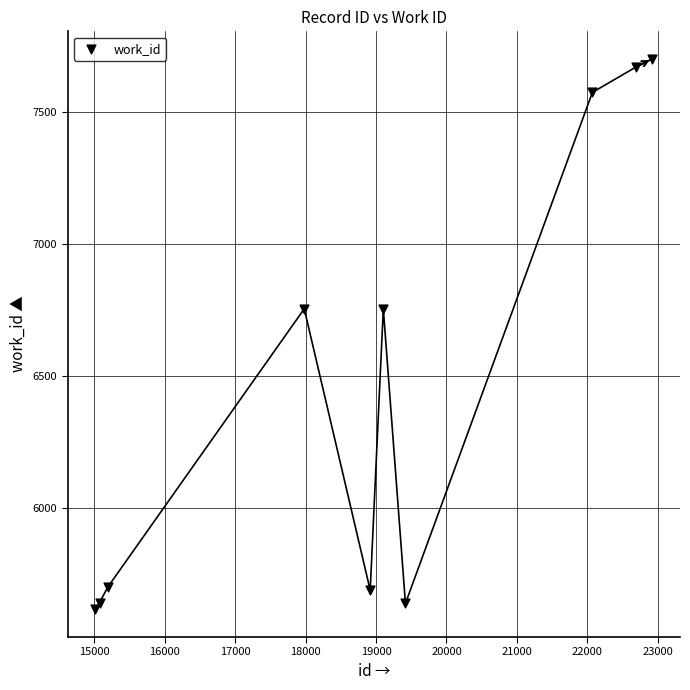

What is the range of X values (max minus min)?

7900